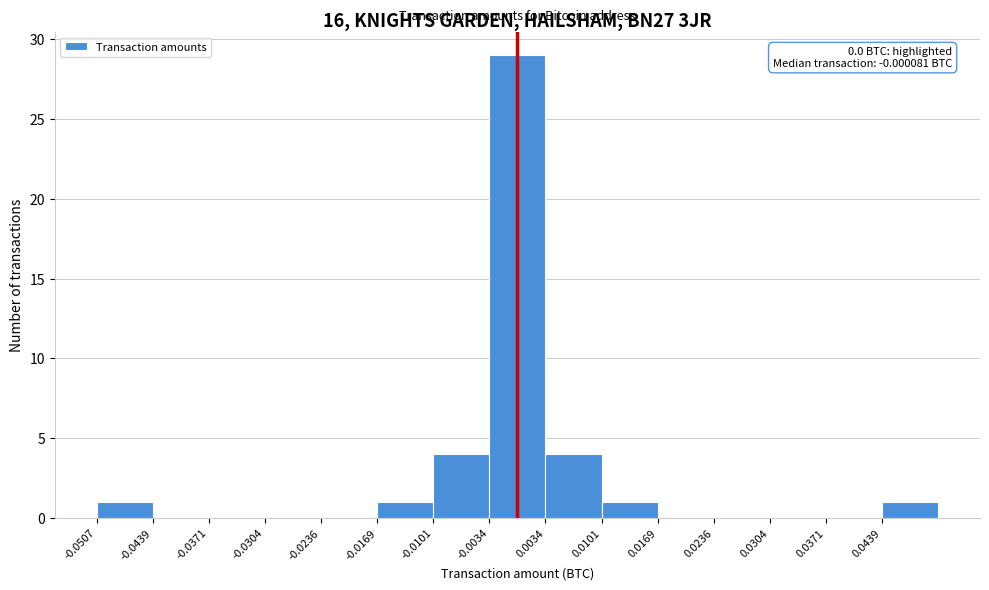

Which range on the x-axis has the tallest bar?

-0.003 to 0.003